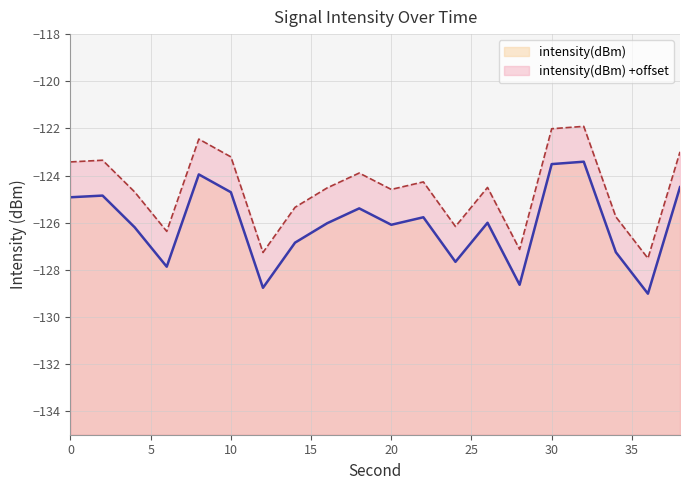

Reading left to right, list all the values displayed in this chart.

0=-124.9	2=-124.9	4=-126.2	6=-127.9	8=-124.0	10=-124.7	12=-128.8	14=-126.8	16=-126.0	18=-125.4	20=-126.1	22=-125.8	24=-127.7	26=-126.0	28=-128.6	30=-123.5	32=-123.4	34=-127.3	36=-129.0	38=-124.5